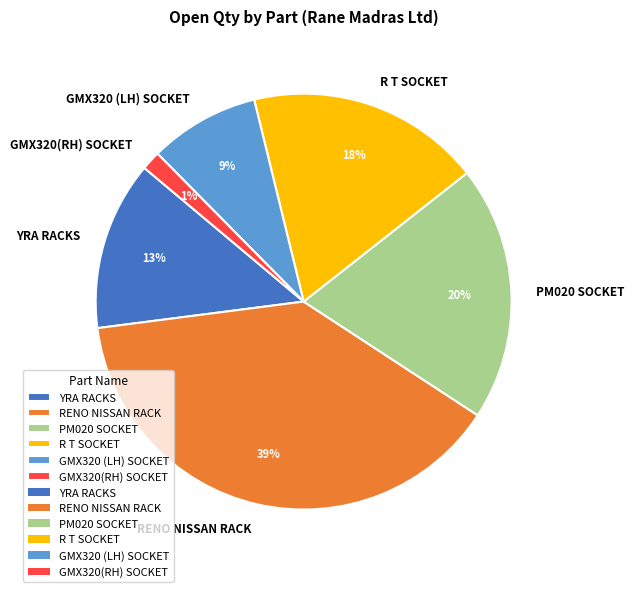

To the nearest percent, what is the combined percentage of RENO NISSAN RACK and PM020 SOCKET?

59%